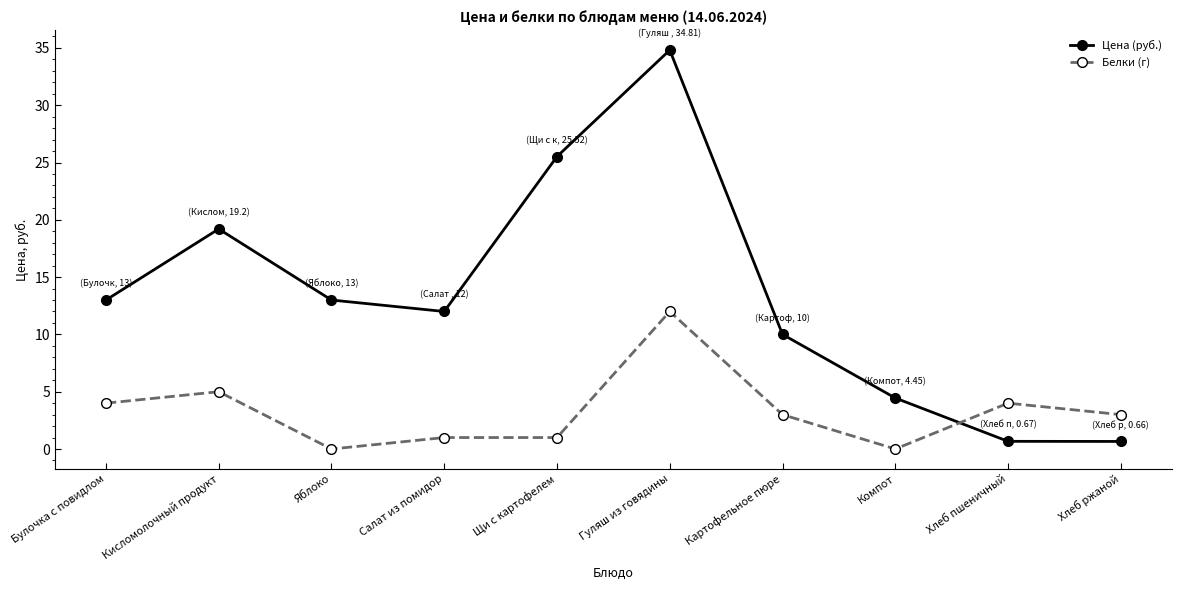

What is the label of the 2nd point from the left?

Кисломолочный продукт